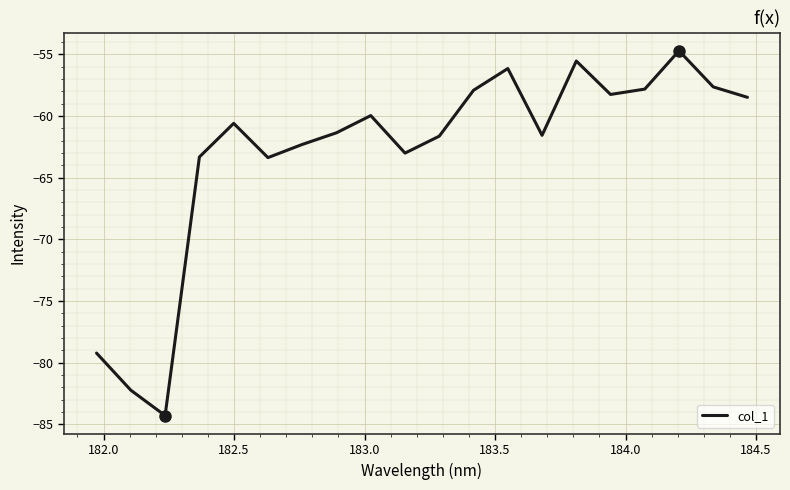

What is the maximum value shown in the chart?

-54.7